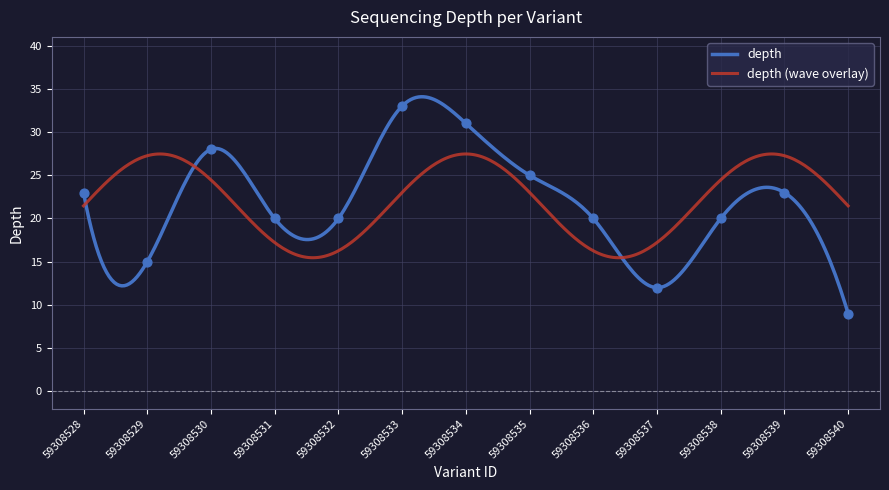

What is the change in value from 59308529 to 59308536?

+5